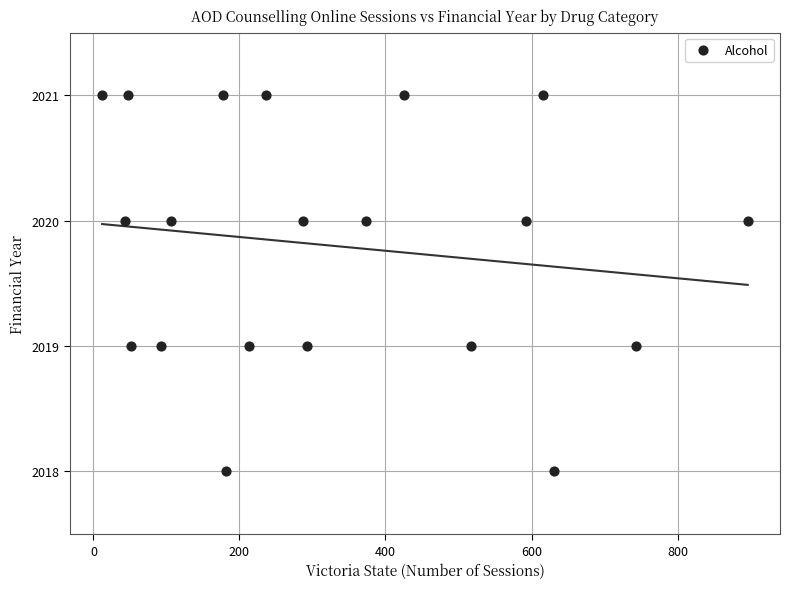

What is the range of Y values (max minus min)?

3